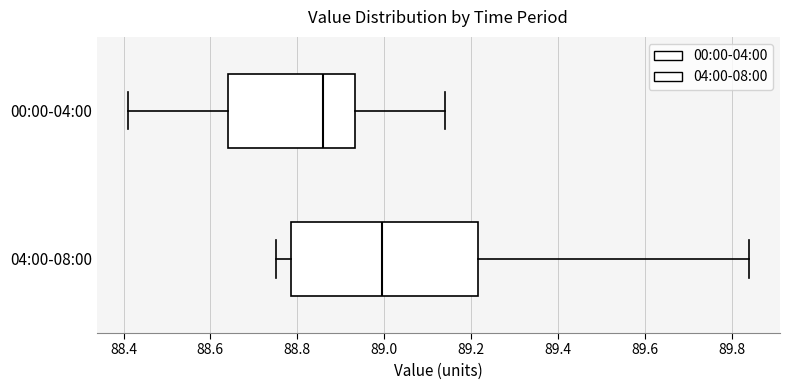

Which box's median line is the furthest to the right?

04:00-08:00